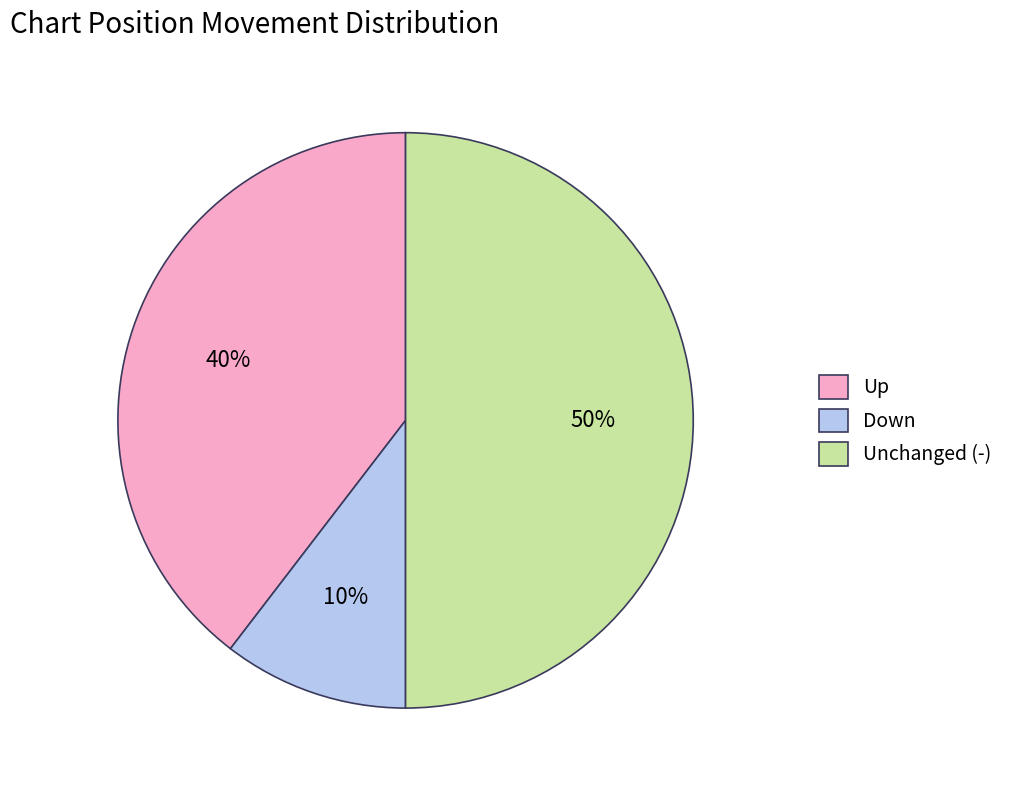

How many segments does this pie chart have?

3